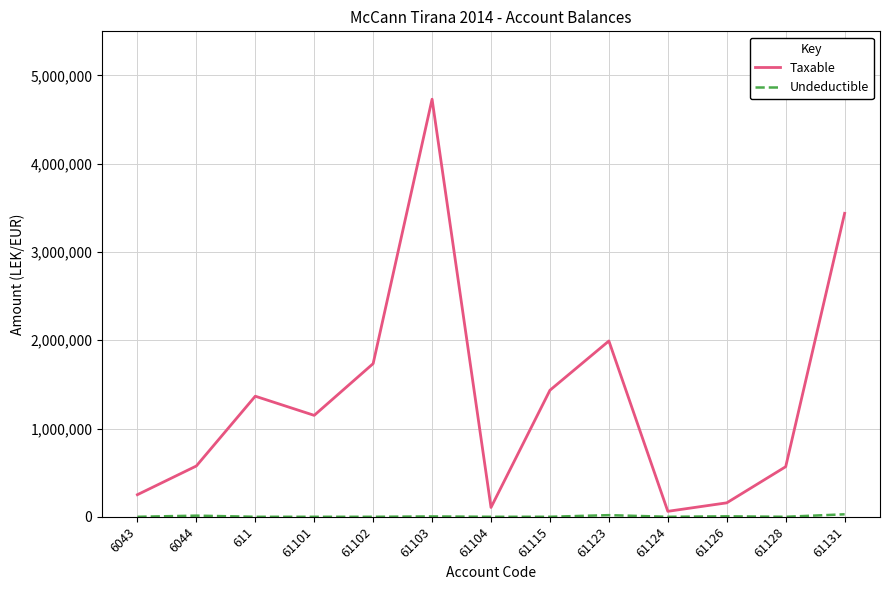

At how many categories does at least one series exceed 4469850?

1